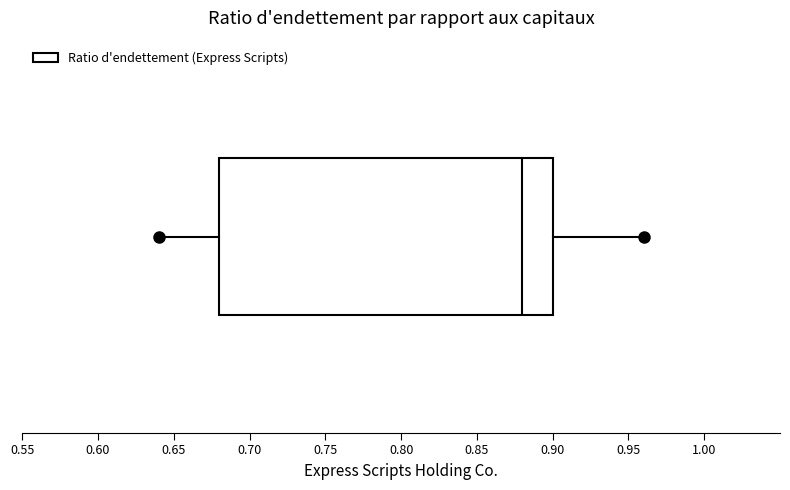

Transcribe this box plot: give where the median line is, the range the box spans, and where the two whiskers end, as read against the x-axis. The values are not printed on the chart, so give them approximately, as read against the axis.

median 0.88, box 0.68 to 0.90, whiskers 0.64 to 0.96